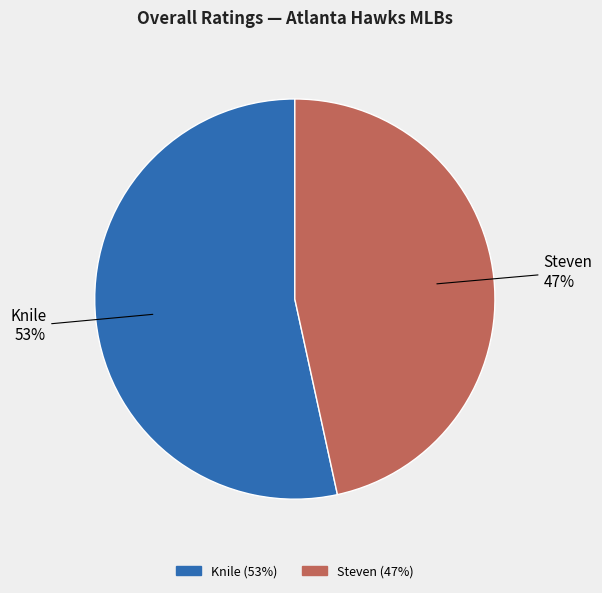

To the nearest percent, what percentage of the pie is Steven?

47%